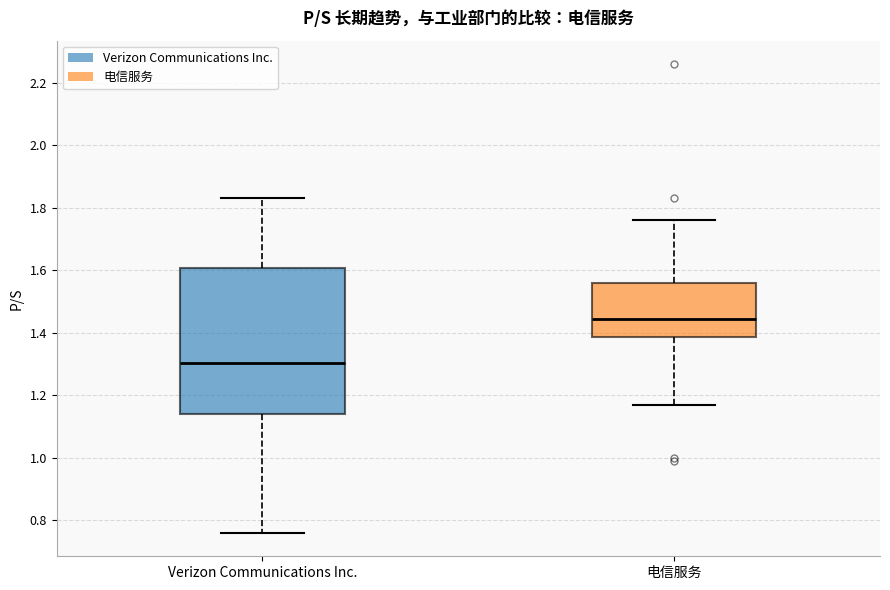

Which box has the lowest median line?

Verizon Communications Inc.